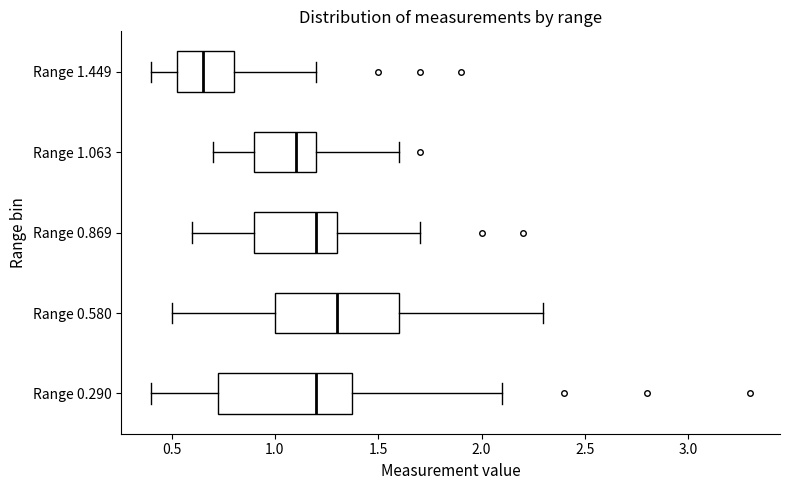

Reading bottom to top, transcribe this box plot: for each box, give where its median line is, the range the box spans, and where its two whiskers end, as read against the x-axis. The values are not printed on the chart, so give them approximately, as read against the axis.

Range 0.290: median 1.20, box 0.75 to 1.40, whiskers 0.40 to 2.10
Range 0.580: median 1.30, box 1.00 to 1.60, whiskers 0.50 to 2.30
Range 0.869: median 1.20, box 0.90 to 1.30, whiskers 0.60 to 1.70
Range 1.063: median 1.10, box 0.90 to 1.20, whiskers 0.70 to 1.60
Range 1.449: median 0.65, box 0.55 to 0.80, whiskers 0.40 to 1.20